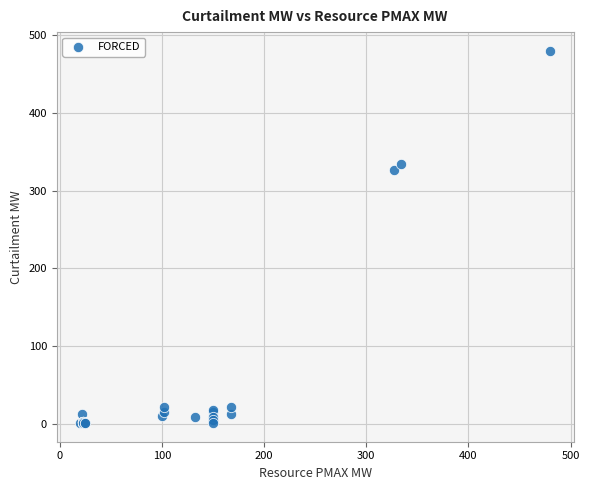

What Y value in the scatter plot is closest to 240?

326.8